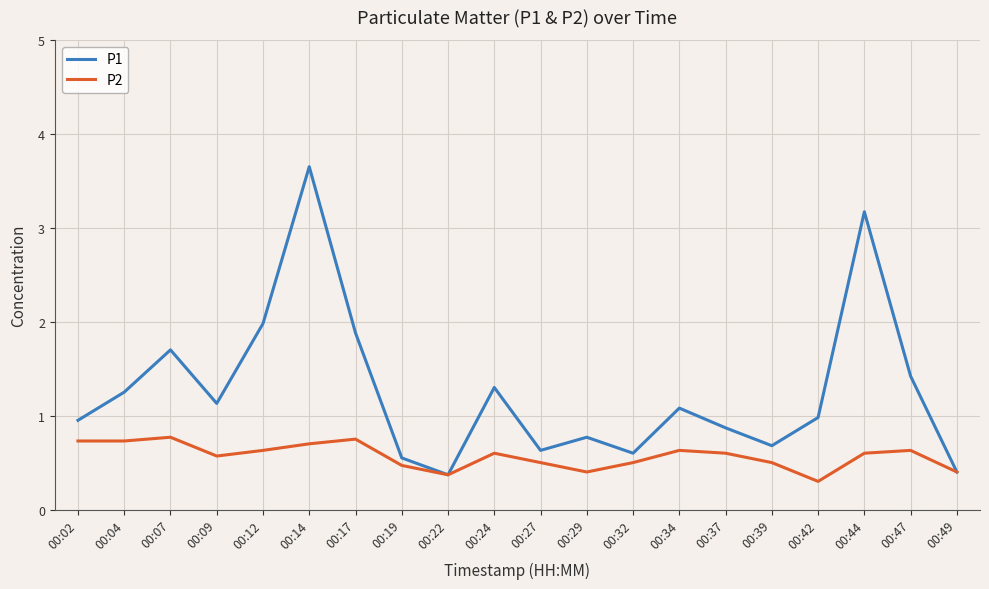

What is the lowest value of the P1 series?

0.4